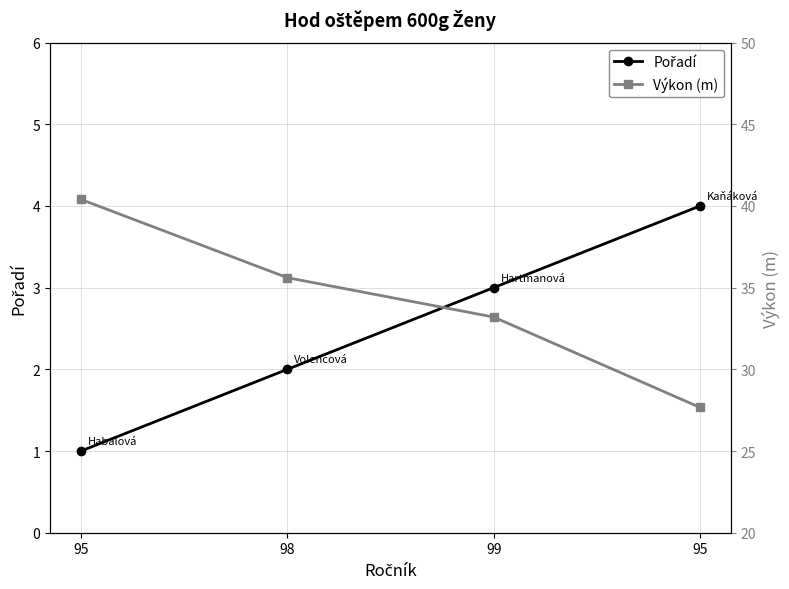

Between 98 and 95, which is larger?

95